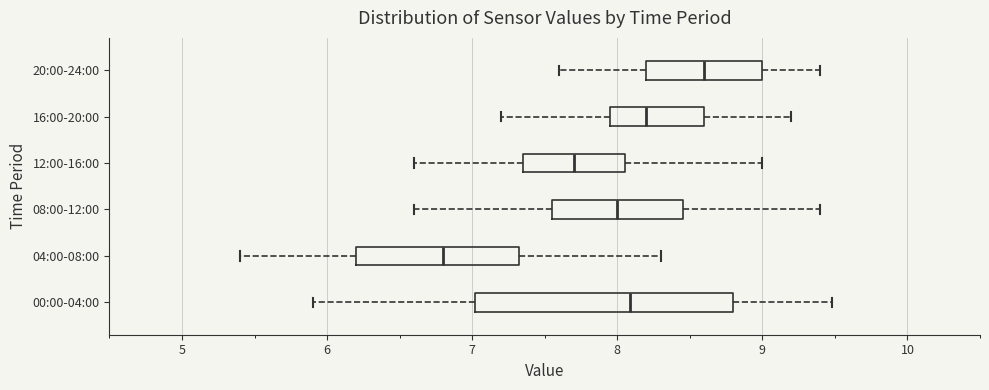

Comparing the boxes themselves (not the whiskers), which one is the widest?

00:00-04:00